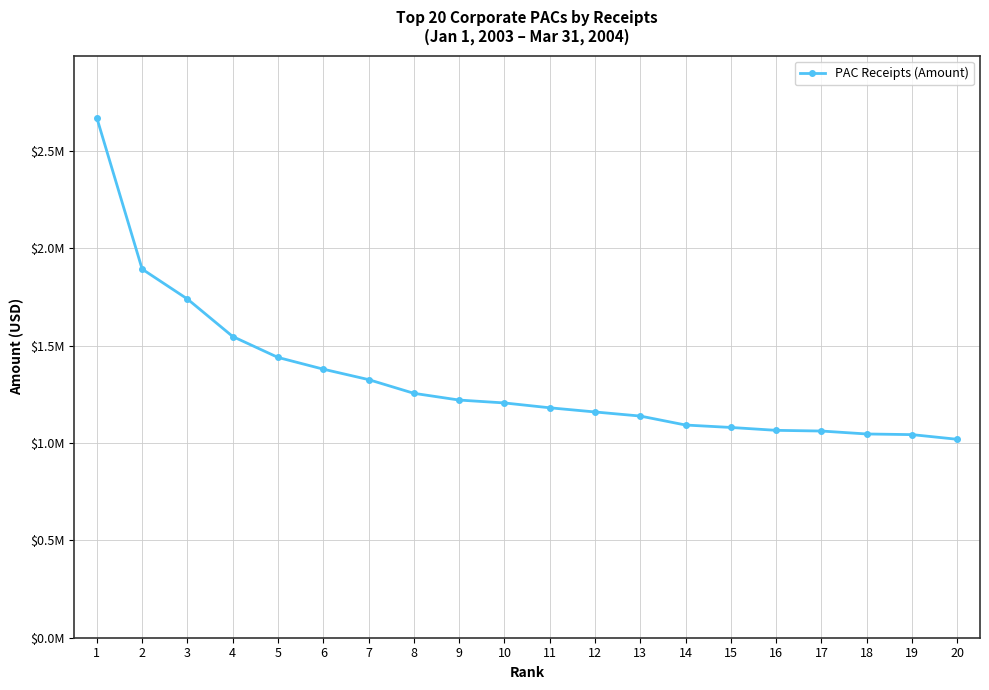

Approximately how many times larger is the value at 12 compared to 1?

0.4